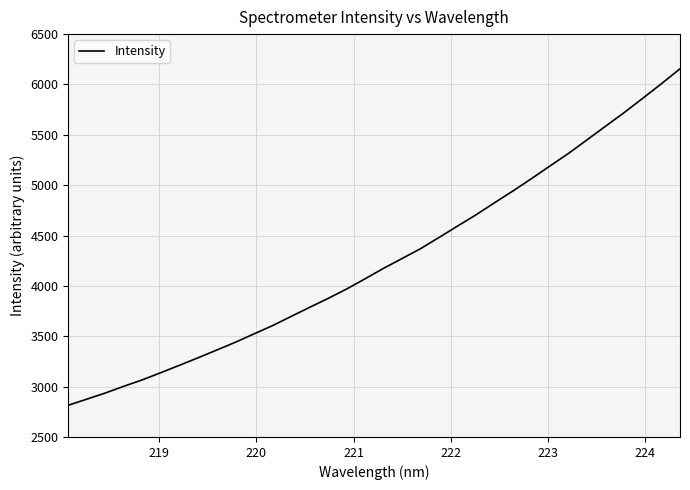

Does the chart display data point markers on the line(s)?

No